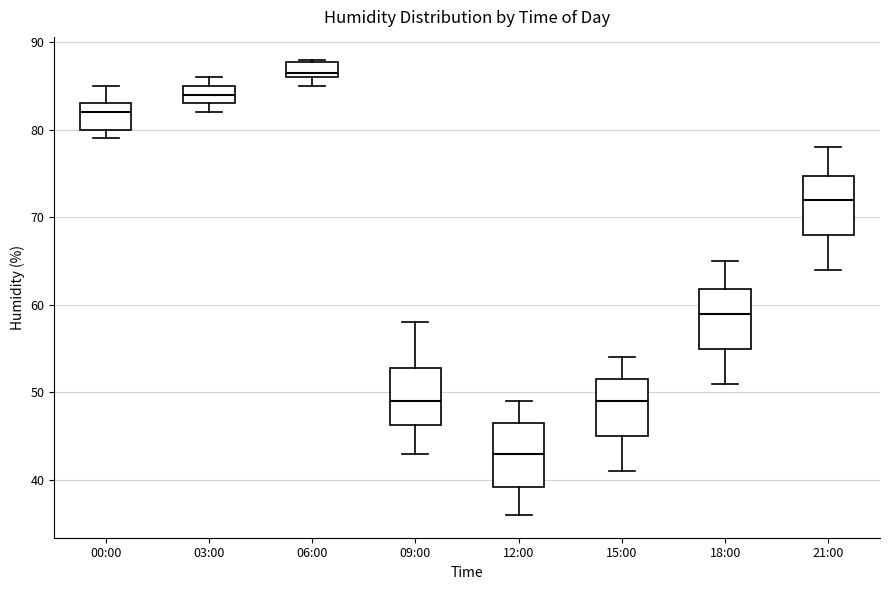

Reading left to right, transcribe this box plot: for each box, give where its median line is, the range the box spans, and where its two whiskers end, as read against the y-axis. The values are not printed on the chart, so give them approximately, as read against the axis.

00:00: median 82, box 80 to 83, whiskers 79 to 85
03:00: median 84, box 83 to 85, whiskers 82 to 86
06:00: median 87, box 86 to 88, whiskers 85 to 88
09:00: median 49, box 46 to 53, whiskers 43 to 58
12:00: median 43, box 39 to 47, whiskers 36 to 49
15:00: median 49, box 45 to 52, whiskers 41 to 54
18:00: median 59, box 55 to 62, whiskers 51 to 65
21:00: median 72, box 68 to 75, whiskers 64 to 78